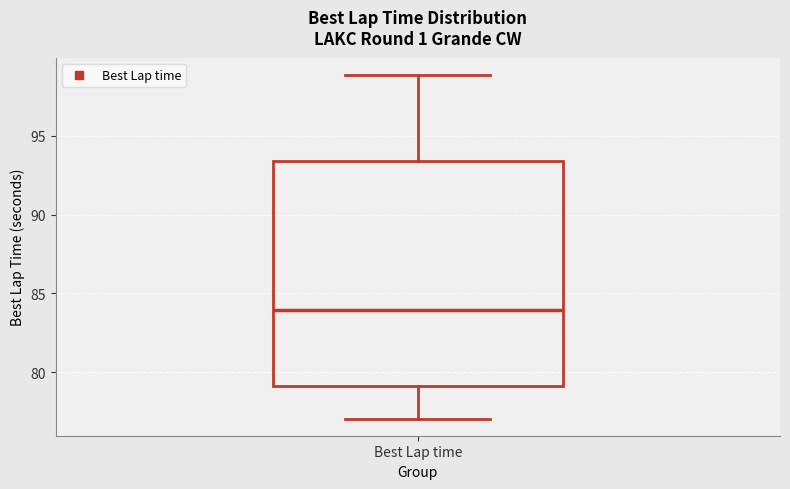

Read this box plot against the y-axis: the position of the median line, the range covered by the box, and the ends of both whiskers. The values are not printed on the chart, so give them approximately, as read against the axis.

median 84.0, box 79.0 to 93.5, whiskers 77.0 to 99.0